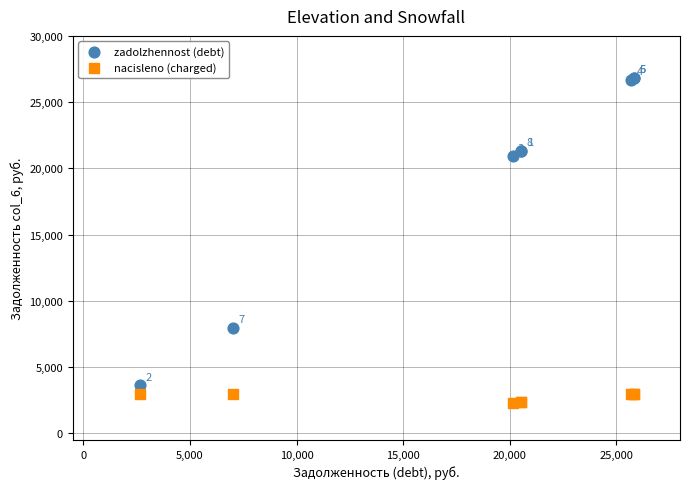

What is the X range (max minus min) for the scatter plot?

23204.1